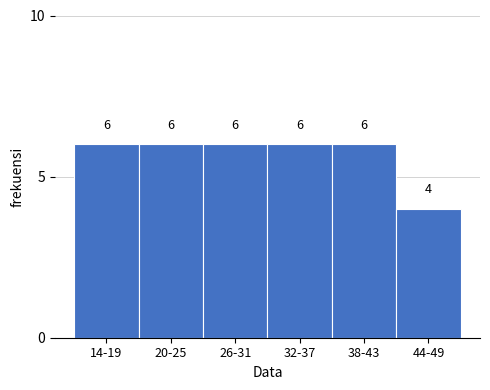

Reading left to right, what are all the values shown in this chart?

6	6	6	6	6	4